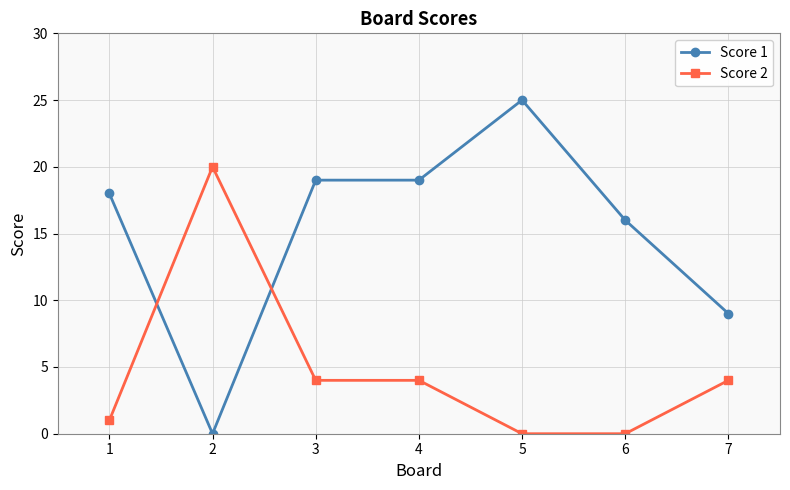

What is the difference between the Score 1 values at 1 and 7?

9